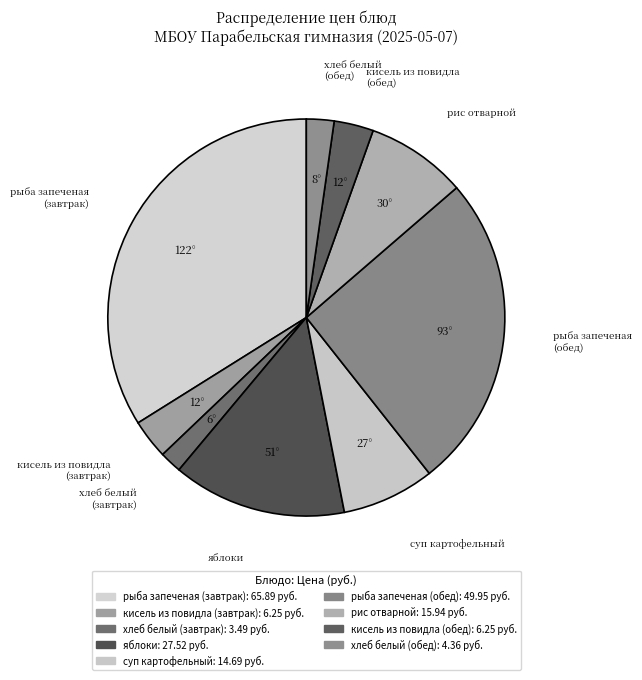

How many segments does this pie chart have?

9